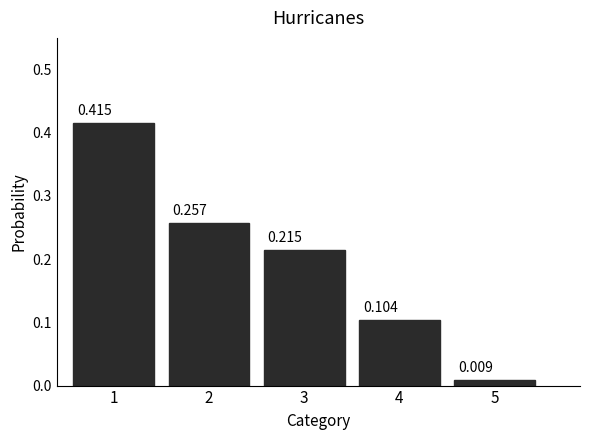

Are the bars horizontal?

No